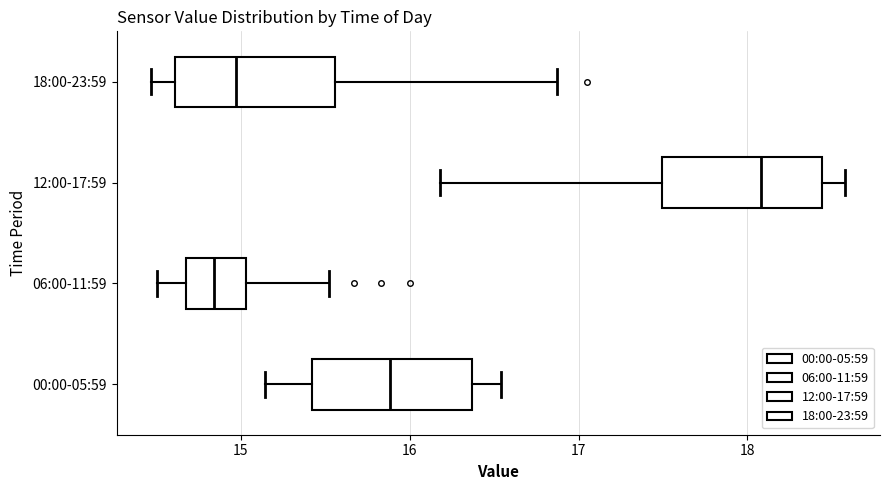

Which box's median line is the furthest to the left?

06:00-11:59